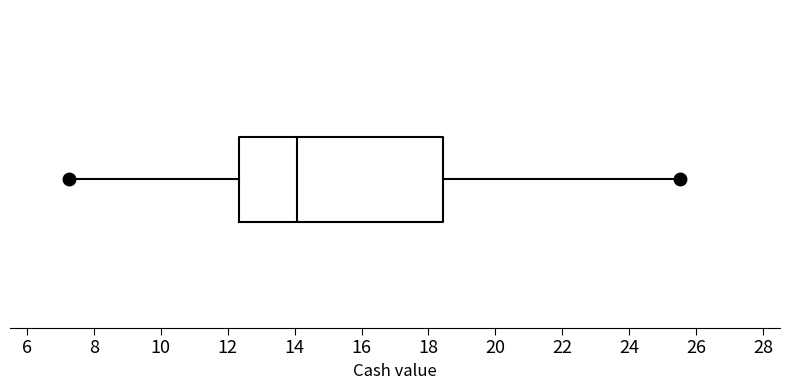

Where does the right whisker of the box end on the x-axis? The values are not printed on the chart, so give them approximately, as read against the axis.

25.6